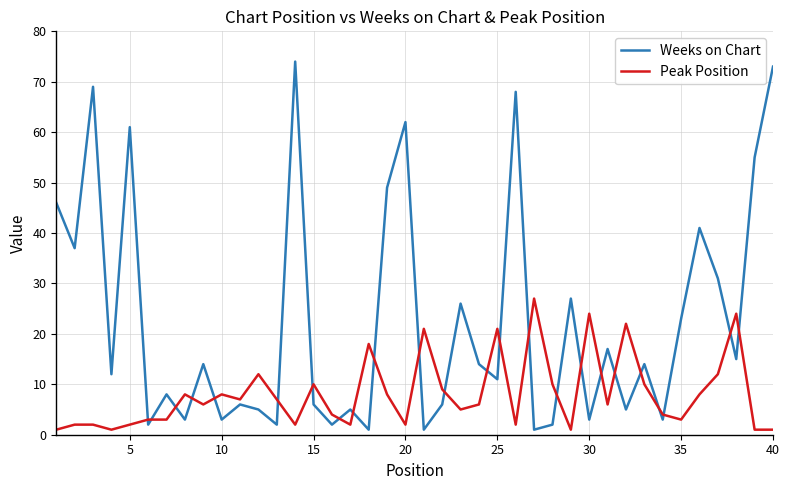

How many series are shown in this chart?

2